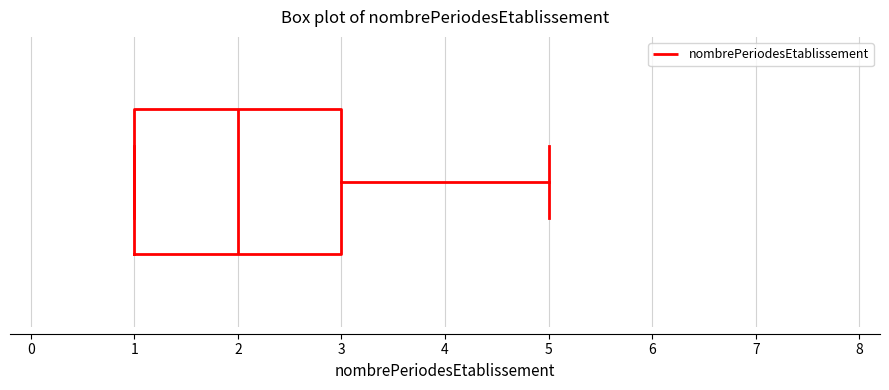

Transcribe this box plot: give where the median line is, the range the box spans, and where the two whiskers end, as read against the x-axis. The values are not printed on the chart, so give them approximately, as read against the axis.

median 2, box 1 to 3, whiskers 1 to 5